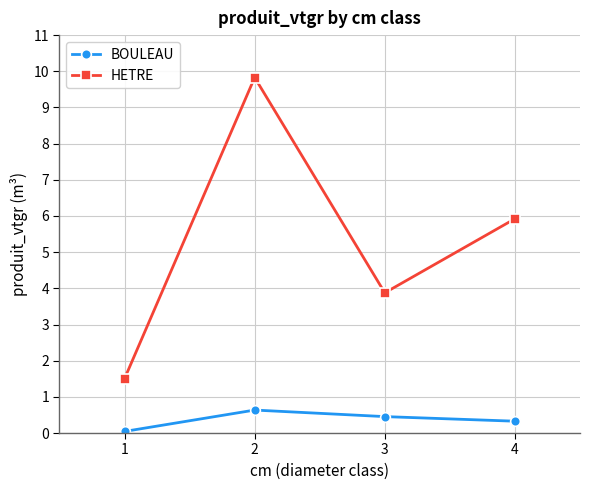

At which category is the sum across all series the highest?

2